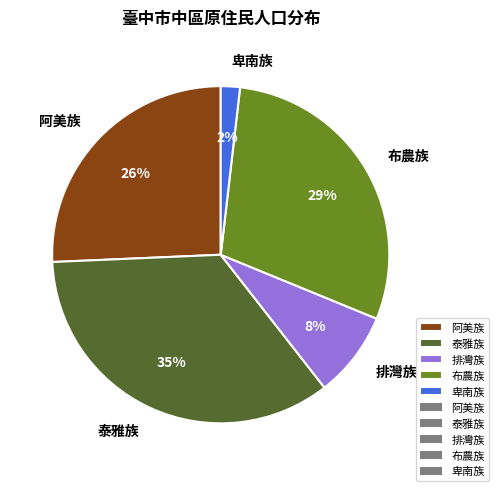

Rank the categories by value from lowest to highest.

卑南族, 排灣族, 阿美族, 布農族, 泰雅族